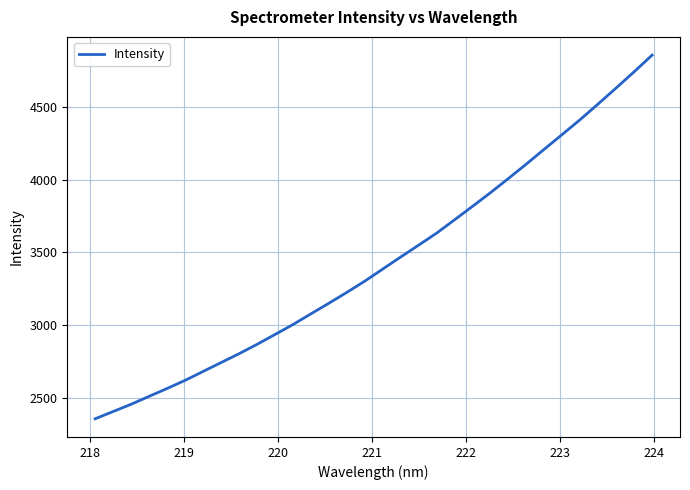

Does the chart display data point markers on the line(s)?

No